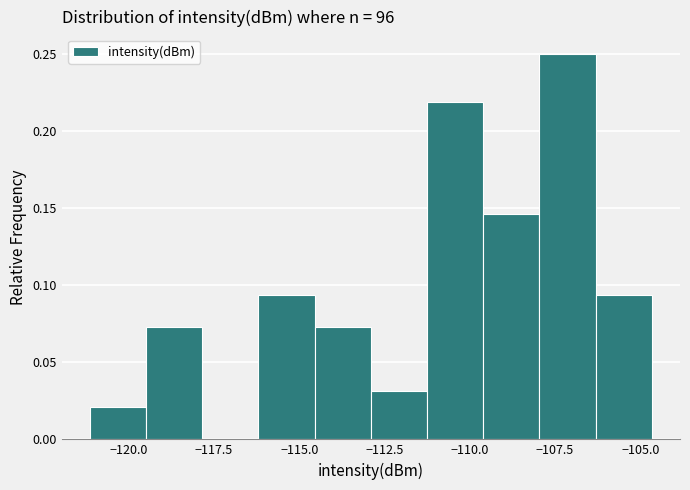

Around what value on the x-axis is the tallest bar? Give the approximate position of its centre, as read against the axis.

-107.0